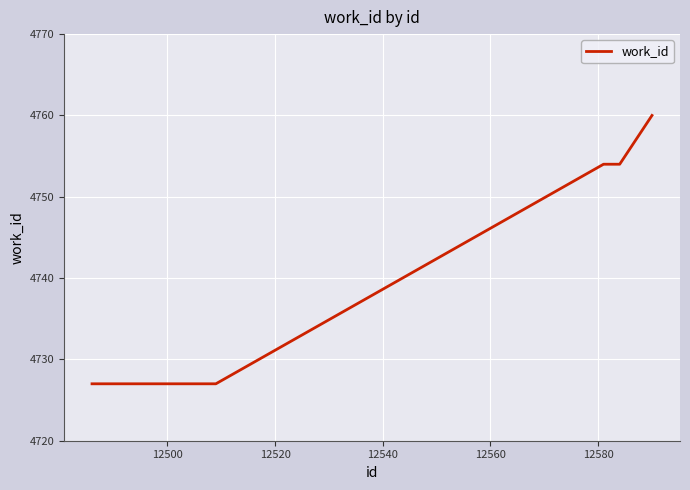

What is the minimum value shown in the chart?

4727